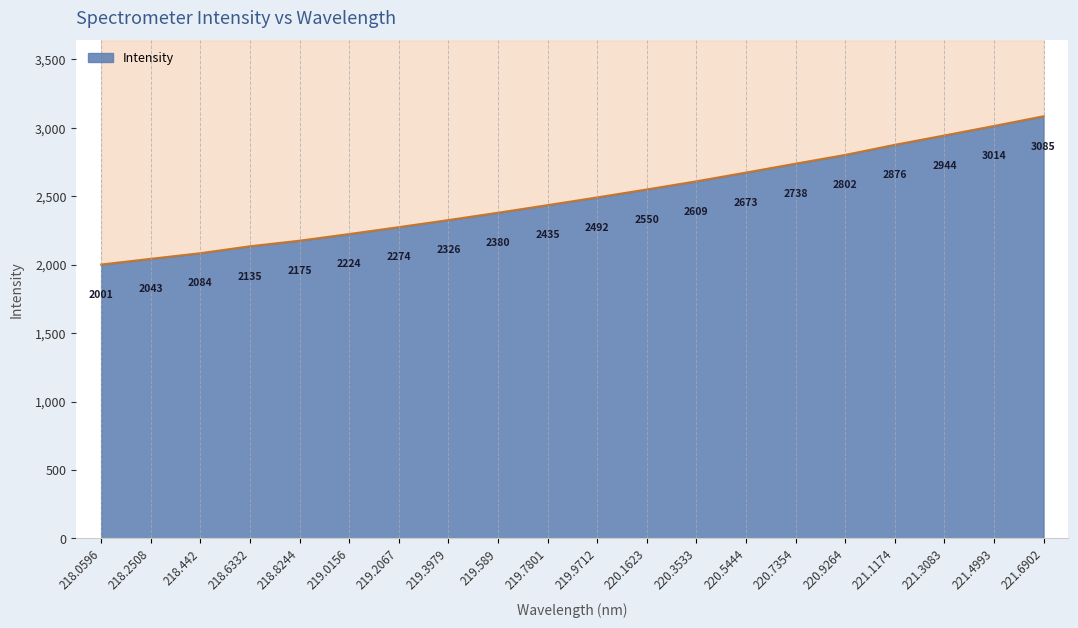

Reading right to left, list all the values displayed in this chart.

3084.8	3013.7	2944.5	2876.1	2802.2	2738.4	2673.2	2609.4	2549.8	2491.7	2435.2	2379.6	2326.1	2274.4	2224.0	2175.3	2134.6	2084.0	2042.7	2001.1